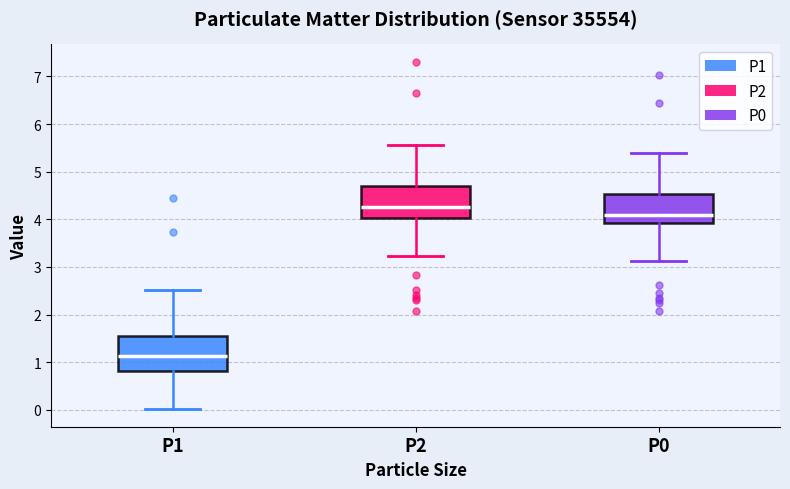

Which box's median line is the lowest?

P1